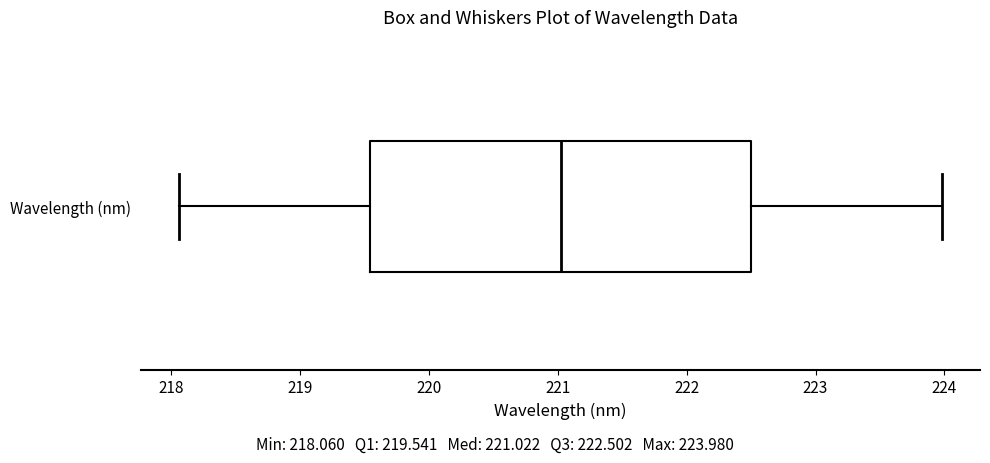

Transcribe this box plot: give where the median line is, the range the box spans, and where the two whiskers end, as read against the x-axis. The values are not printed on the chart, so give them approximately, as read against the axis.

median 221.0, box 219.5 to 222.5, whiskers 218.1 to 224.0